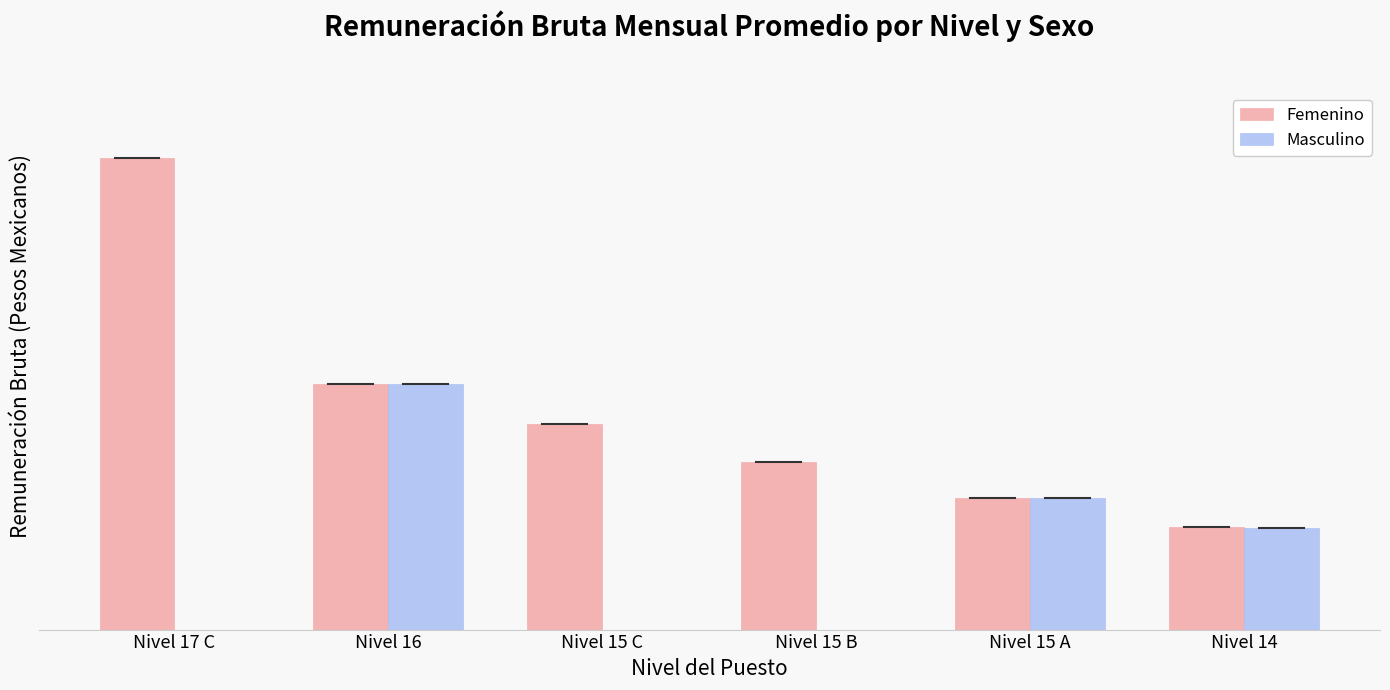

What are all the series names shown in the legend?

Femenino, Masculino